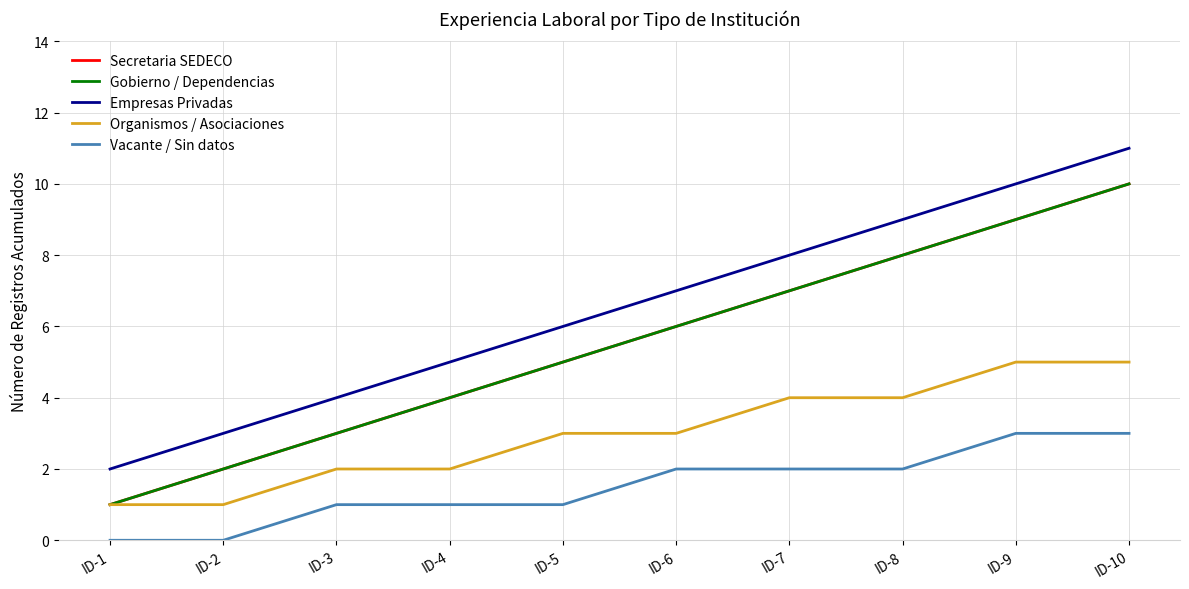

Is it true that Organismos / Asociaciones equals 2 at ID-2?

False